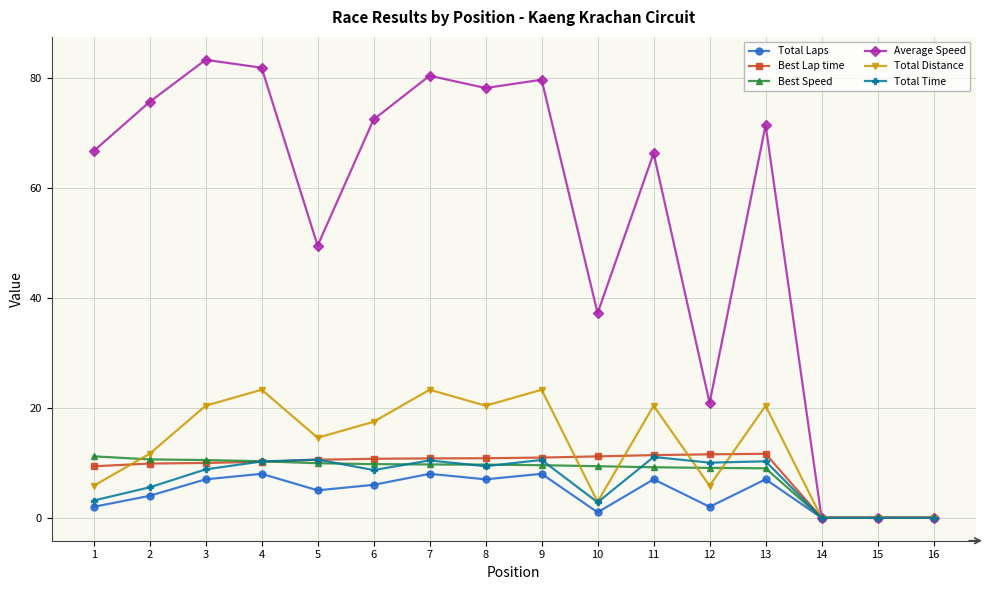

True or false: Total Distance has more than 1 interior local peaks.

True